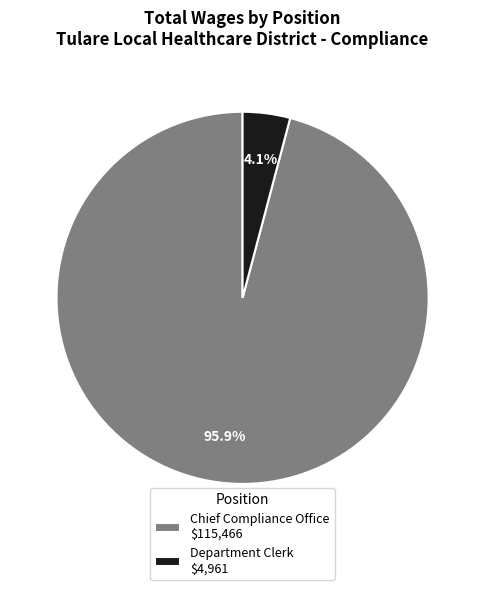

Count the number of slices in the pie.

2